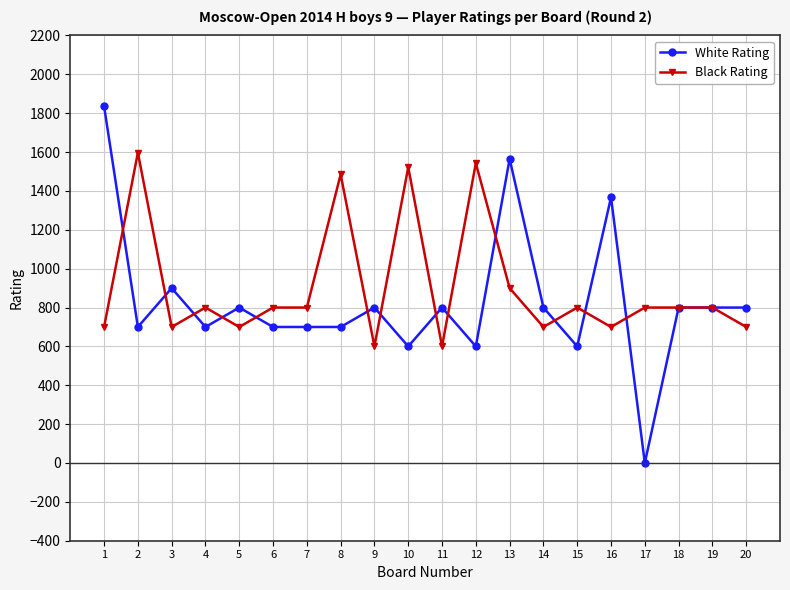

Reading left to right, transcribe all the data shown in this chart.

White Rating: 1=1836	2=700	3=900	4=700	5=800	6=700	7=700	8=700	9=800	10=600	11=800	12=600	13=1565	14=800	15=600	16=1367	17=0	18=800	19=800	20=800
Black Rating: 1=700	2=1597	3=700	4=800	5=700	6=800	7=800	8=1485	9=600	10=1522	11=600	12=1543	13=900	14=700	15=800	16=700	17=800	18=800	19=800	20=700